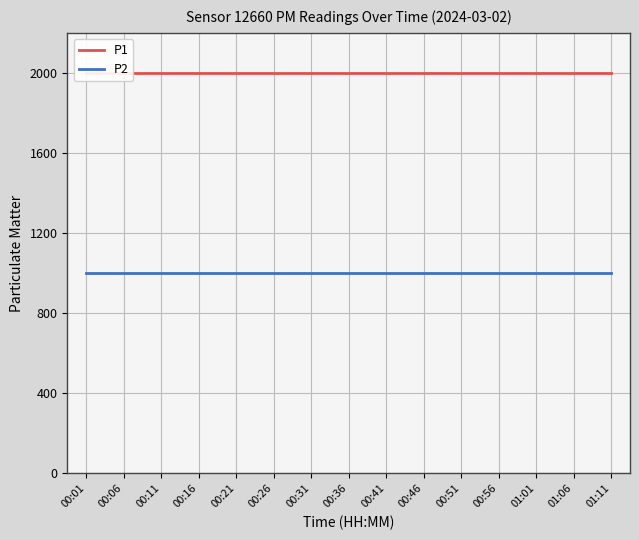

How many lines are shown in the chart?

2